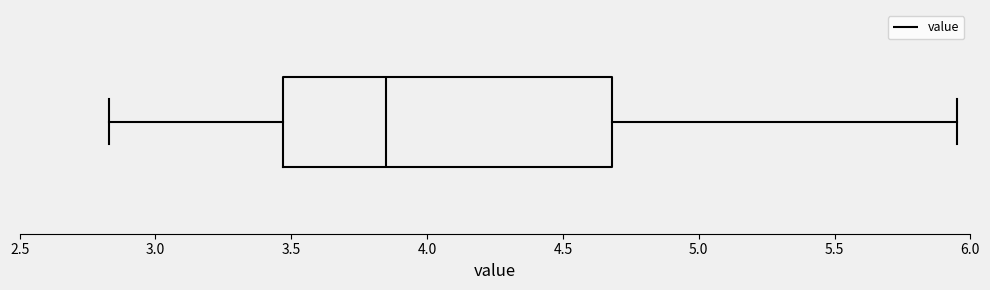

Read this box plot against the x-axis: the position of the median line, the range covered by the box, and the ends of both whiskers. The values are not printed on the chart, so give them approximately, as read against the axis.

median 3.85, box 3.45 to 4.70, whiskers 2.85 to 5.95